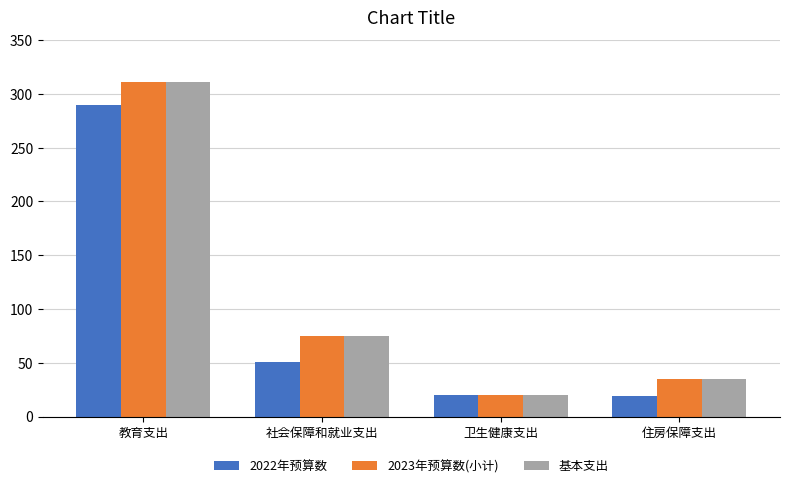

Count the number of categories in the chart.

4